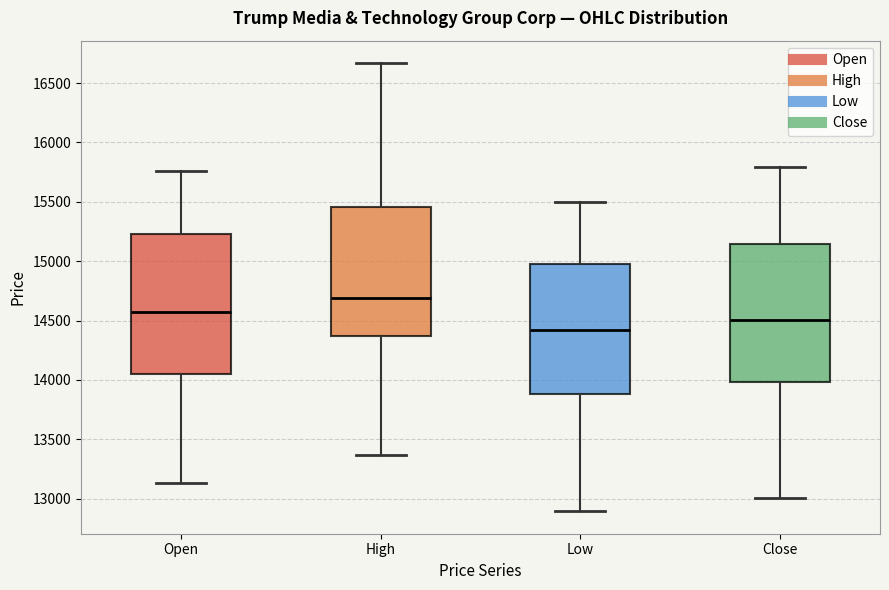

Where does the median line of the box for Open sit on the y-axis? The values are not printed on the chart, so give them approximately, as read against the axis.

14550